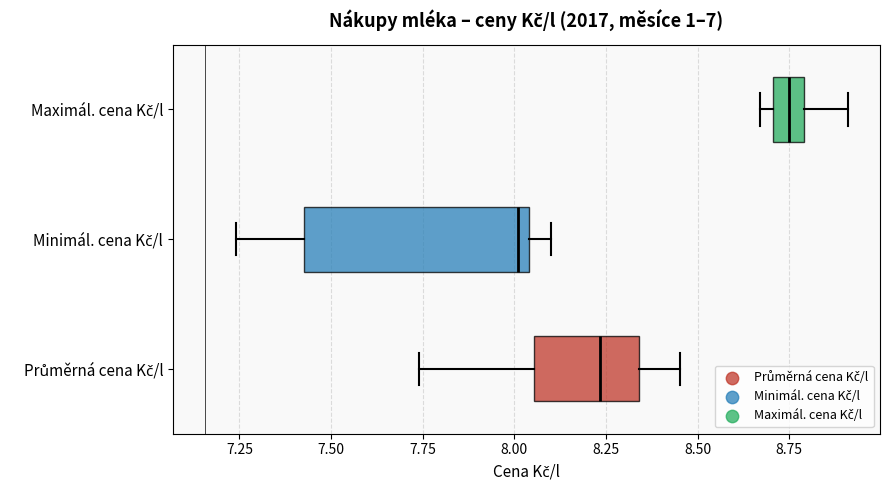

Comparing the boxes themselves (not the whiskers), which one is the widest?

Minimál. cena Kč/l